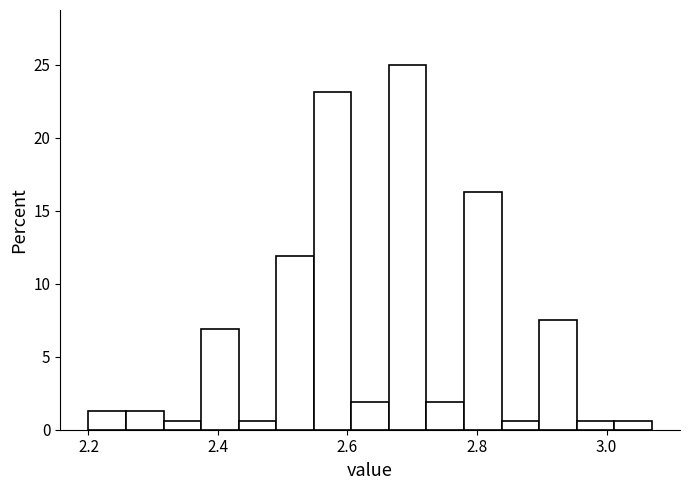

Read against the x-axis, roughly where is the centre of the tallest bar?

2.70